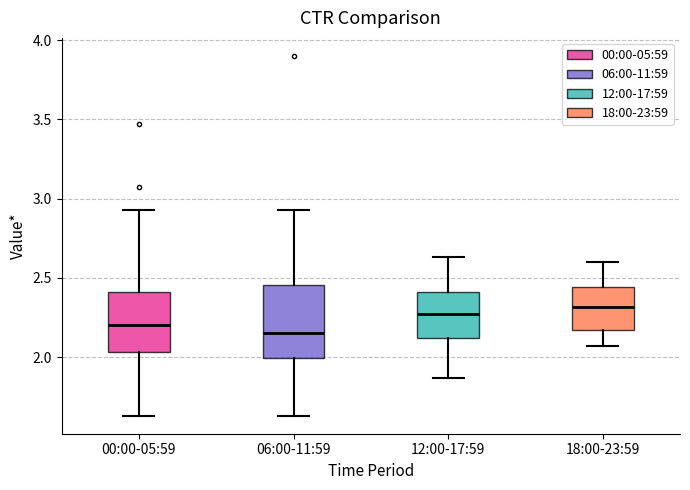

Reading left to right, transcribe this box plot: for each box, give where its median line is, the range the box spans, and where its two whiskers end, as read against the y-axis. The values are not printed on the chart, so give them approximately, as read against the axis.

00:00-05:59: median 2.20, box 2.05 to 2.40, whiskers 1.65 to 2.95
06:00-11:59: median 2.15, box 2.00 to 2.45, whiskers 1.65 to 2.95
12:00-17:59: median 2.25, box 2.10 to 2.40, whiskers 1.85 to 2.65
18:00-23:59: median 2.30, box 2.15 to 2.45, whiskers 2.05 to 2.60